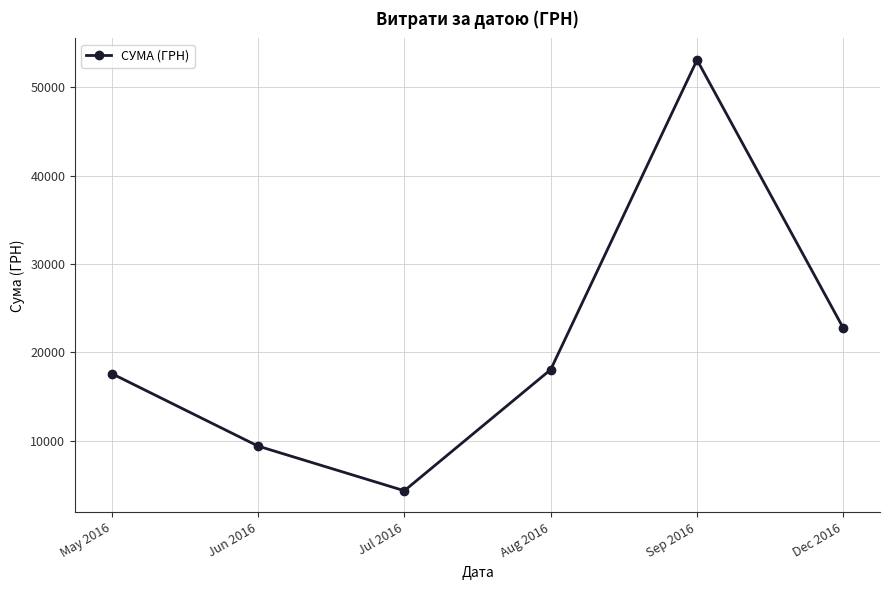

Is it true that the value at May 2016 is 7650.2?

False